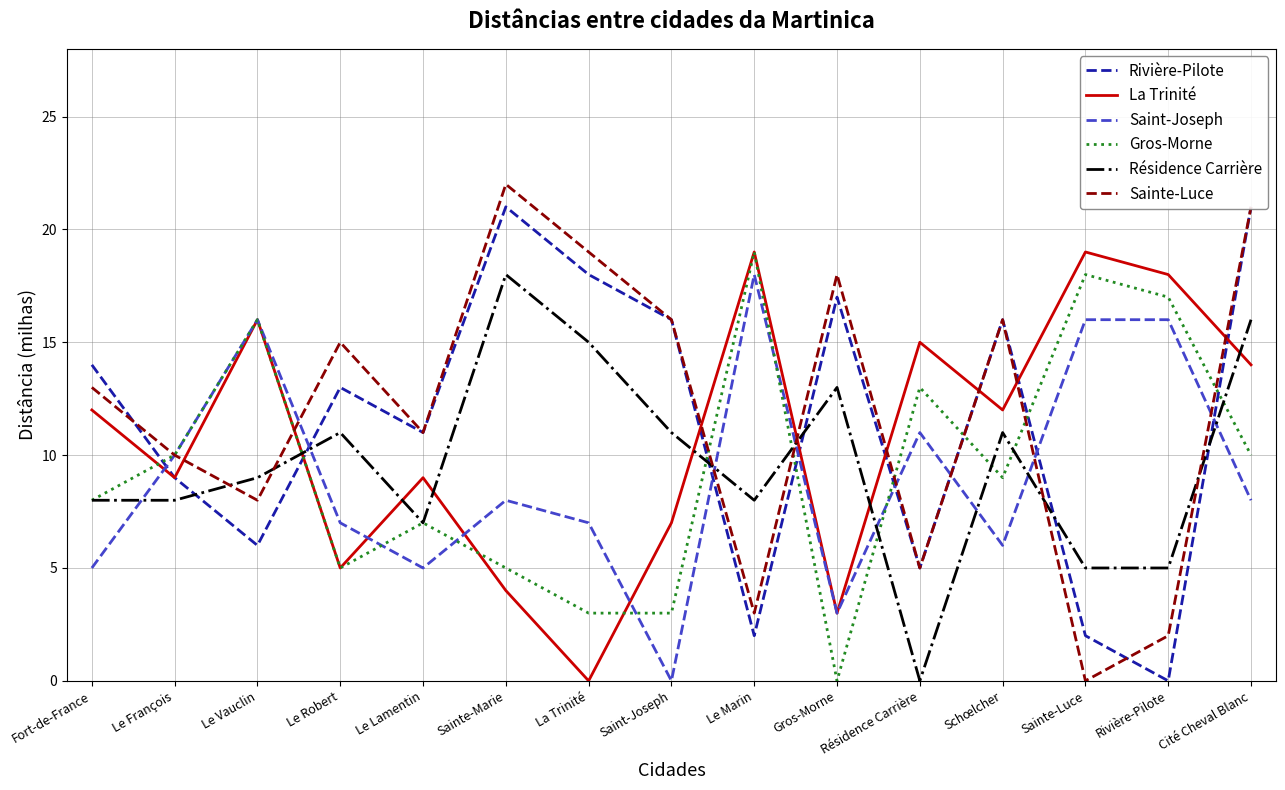

How many distinct data groups are displayed?

6